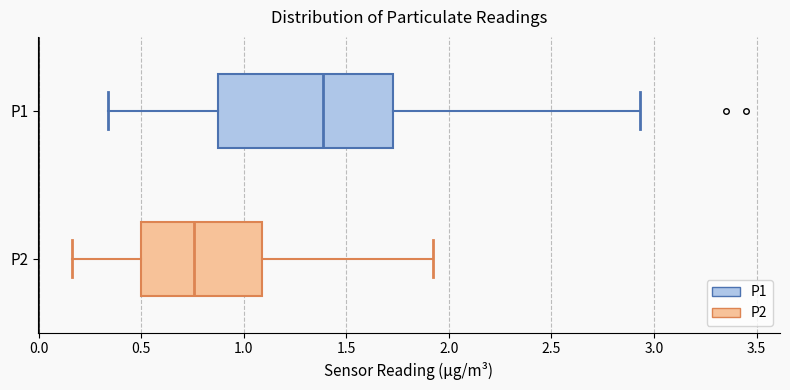

Reading bottom to top, transcribe this box plot: for each box, give where its median line is, the range the box spans, and where its two whiskers end, as read against the x-axis. The values are not printed on the chart, so give them approximately, as read against the axis.

P2: median 0.75, box 0.50 to 1.10, whiskers 0.15 to 1.90
P1: median 1.40, box 0.85 to 1.75, whiskers 0.35 to 2.95